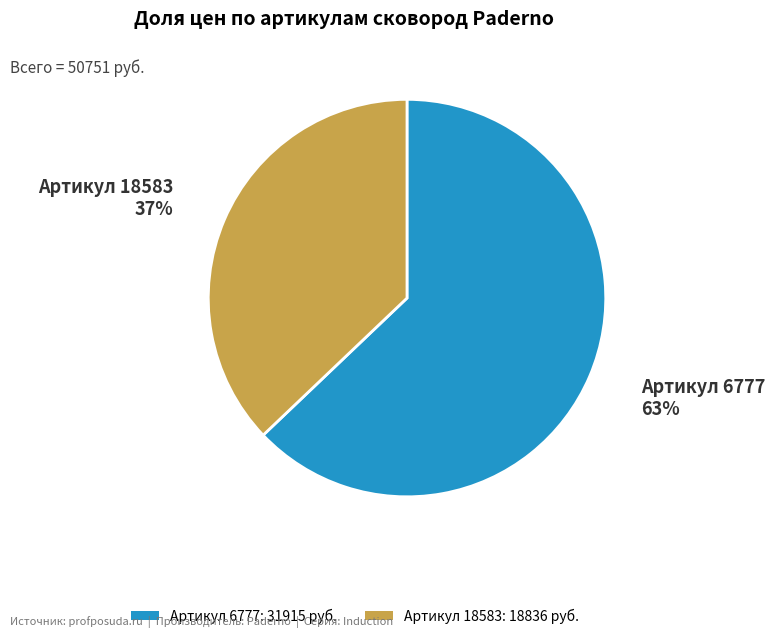

What is the ratio of the value at Артикул 18583: 18836 руб. to the value at Артикул 6777: 31915 руб.?

0.6